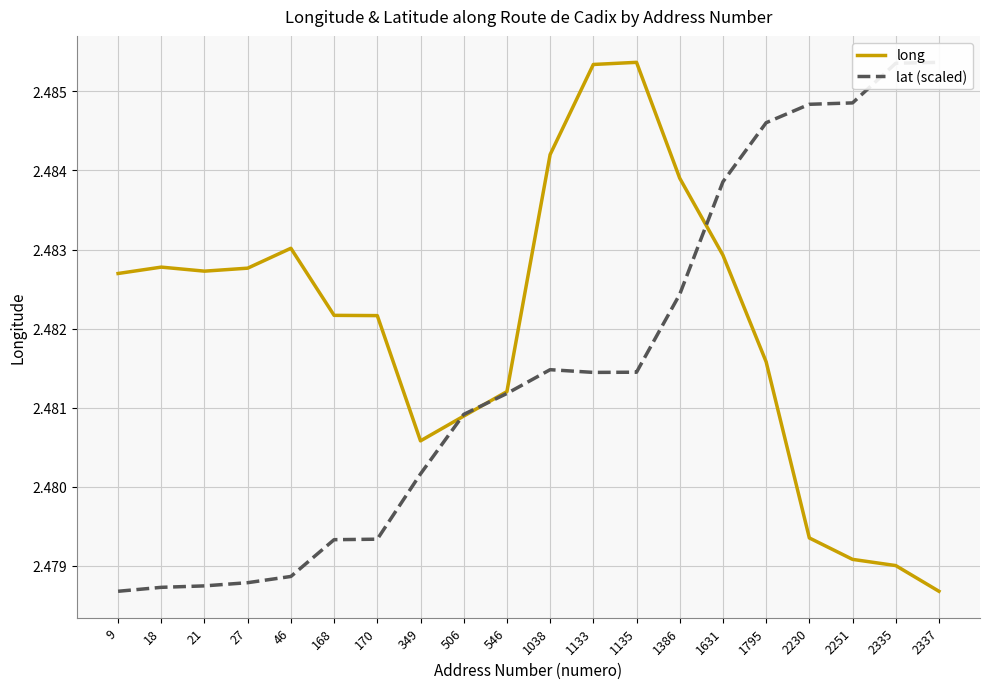

Reading right to left, what are all the values shown in this chart?

long: 2337=2.5	2335=2.5	2251=2.5	2230=2.5	1795=2.5	1631=2.5	1386=2.5	1135=2.5	1133=2.5	1038=2.5	546=2.5	506=2.5	349=2.5	170=2.5	168=2.5	46=2.5	27=2.5	21=2.5	18=2.5	9=2.5
lat (scaled): 2337=2.5	2335=2.5	2251=2.5	2230=2.5	1795=2.5	1631=2.5	1386=2.5	1135=2.5	1133=2.5	1038=2.5	546=2.5	506=2.5	349=2.5	170=2.5	168=2.5	46=2.5	27=2.5	21=2.5	18=2.5	9=2.5